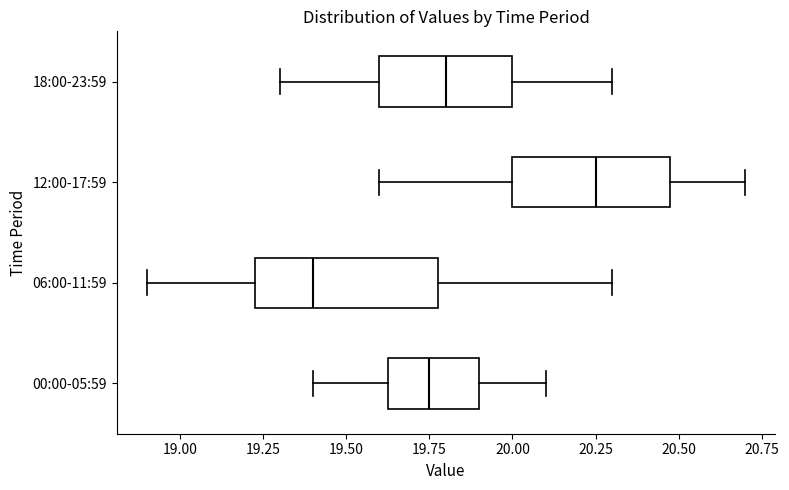

Reading bottom to top, read every box against the x-axis: the position of its median line, the range the box covers, and the ends of its whiskers. The values are not printed on the chart, so give them approximately, as read against the axis.

00:00-05:59: median 19.75, box 19.65 to 19.90, whiskers 19.40 to 20.10
06:00-11:59: median 19.40, box 19.25 to 19.80, whiskers 18.90 to 20.30
12:00-17:59: median 20.25, box 20.00 to 20.50, whiskers 19.60 to 20.70
18:00-23:59: median 19.80, box 19.60 to 20.00, whiskers 19.30 to 20.30